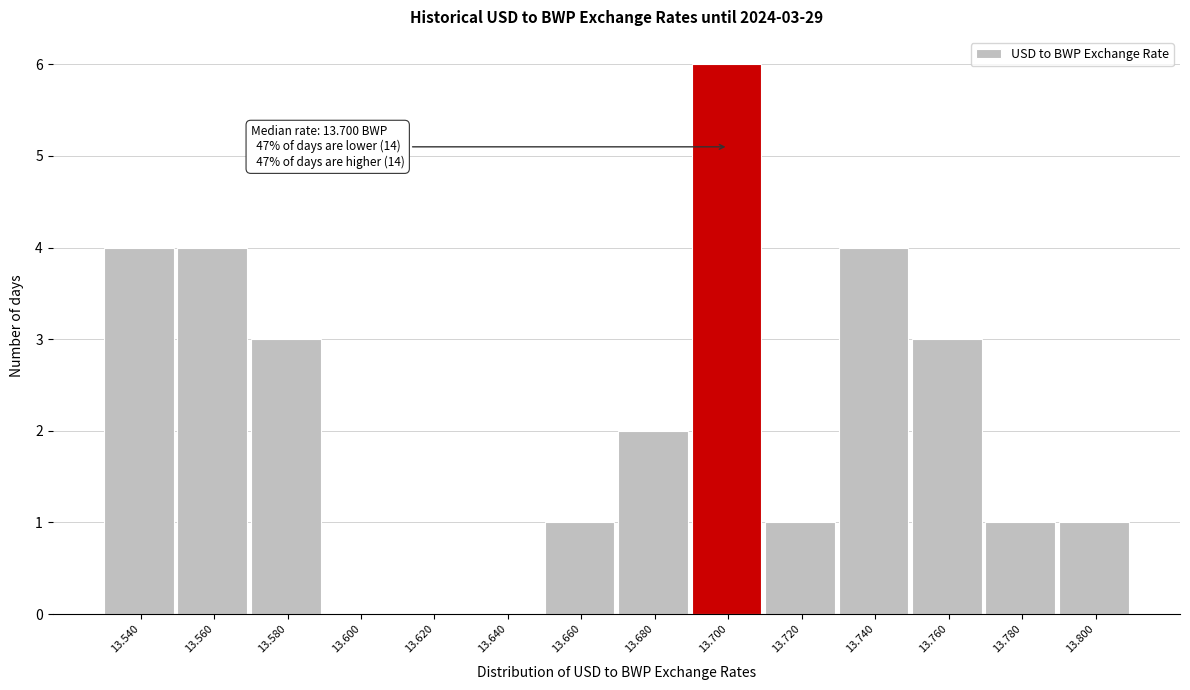

Reading left to right, transcribe all the data shown in this chart.

13.540=4	13.560=4	13.580=3	13.600=0	13.620=0	13.640=0	13.660=1	13.680=2	13.700=6	13.720=1	13.740=4	13.760=3	13.780=1	13.800=1